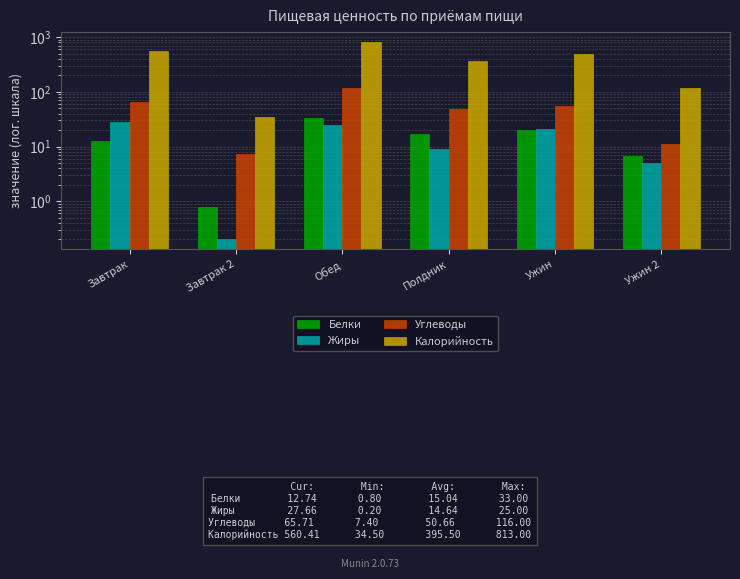

What are all the series names shown in the legend?

Белки, Жиры, Углеводы, Калорийность